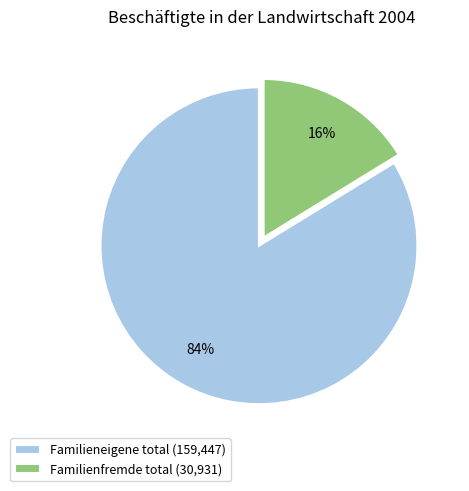

Which category has the smallest portion of the pie?

Familienfremde total (30,931)